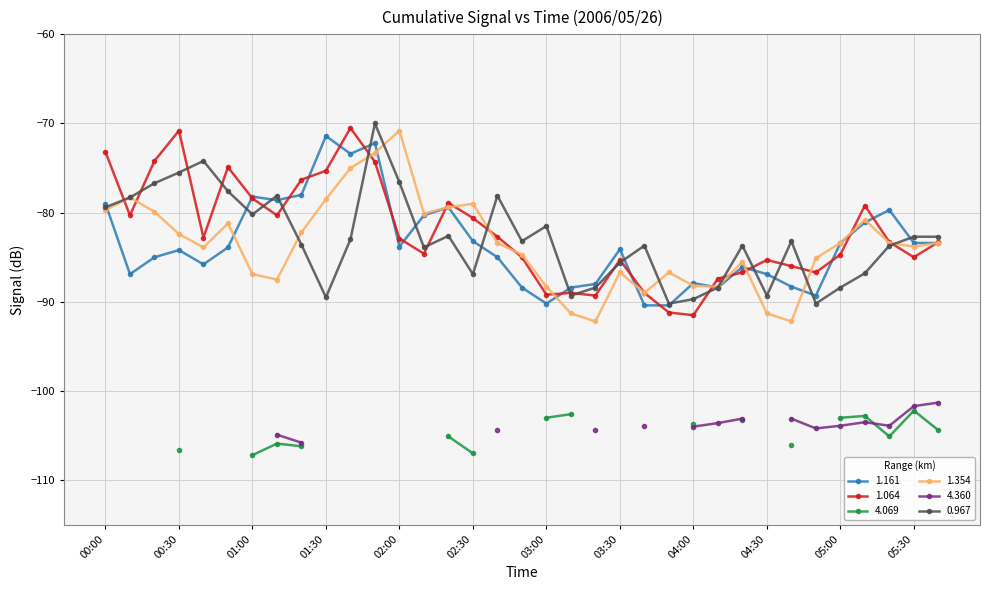

Which has a higher value, 05:20 or 04:20?

05:20